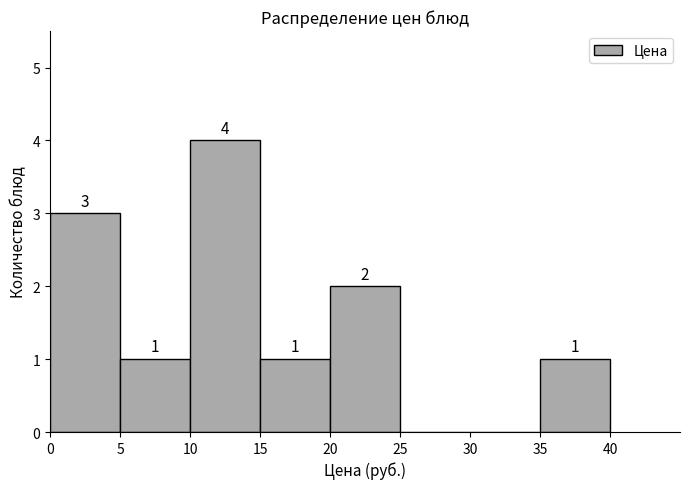

Which range on the x-axis has the tallest bar?

10 to 15